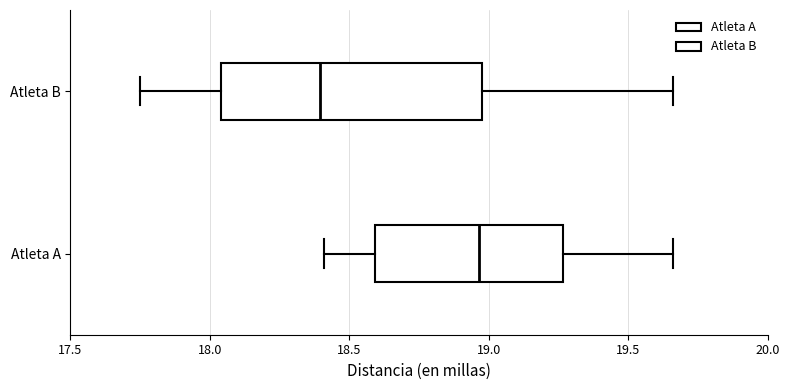

Reading bottom to top, transcribe this box plot: for each box, give where its median line is, the range the box spans, and where its two whiskers end, as read against the x-axis. The values are not printed on the chart, so give them approximately, as read against the axis.

Atleta A: median 18.95, box 18.60 to 19.25, whiskers 18.40 to 19.65
Atleta B: median 18.40, box 18.05 to 19.00, whiskers 17.75 to 19.65